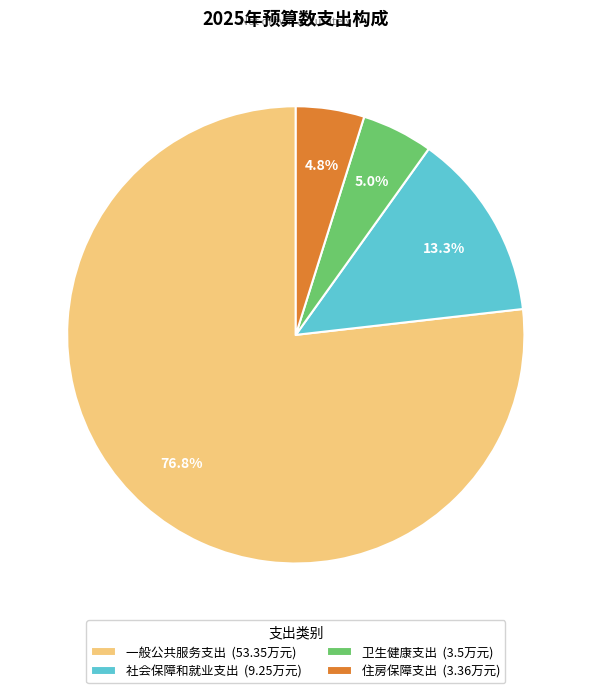

Is it true that 卫生健康支出 is 12% of the pie?

False